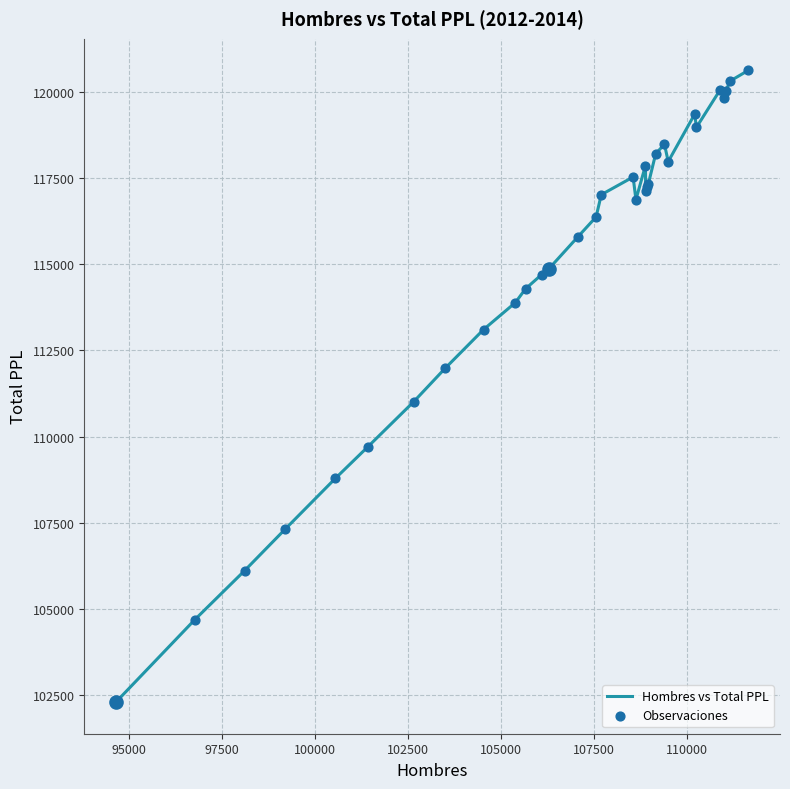

What is the greatest value displayed?

120623